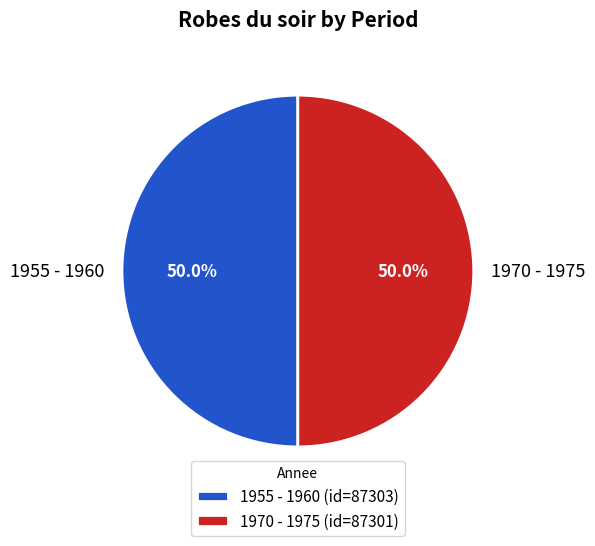

Count the number of slices in the pie.

2